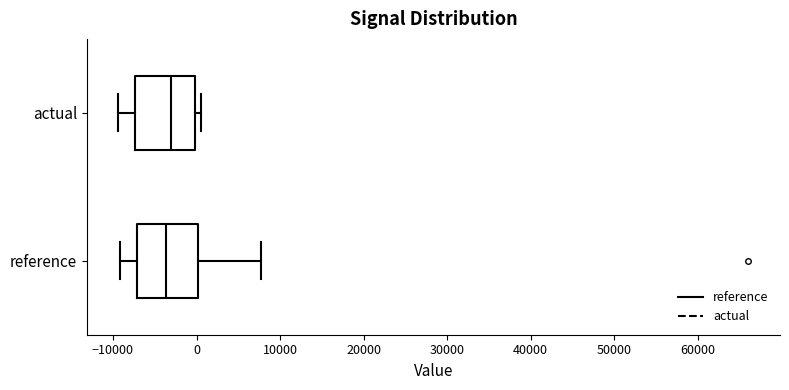

Reading bottom to top, read every box against the x-axis: the position of its median line, the range the box covers, and the ends of its whiskers. The values are not printed on the chart, so give them approximately, as read against the axis.

reference: median -4000, box -7000 to 0, whiskers -9000 to 8000
actual: median -3000, box -7000 to 0, whiskers -9000 to 1000